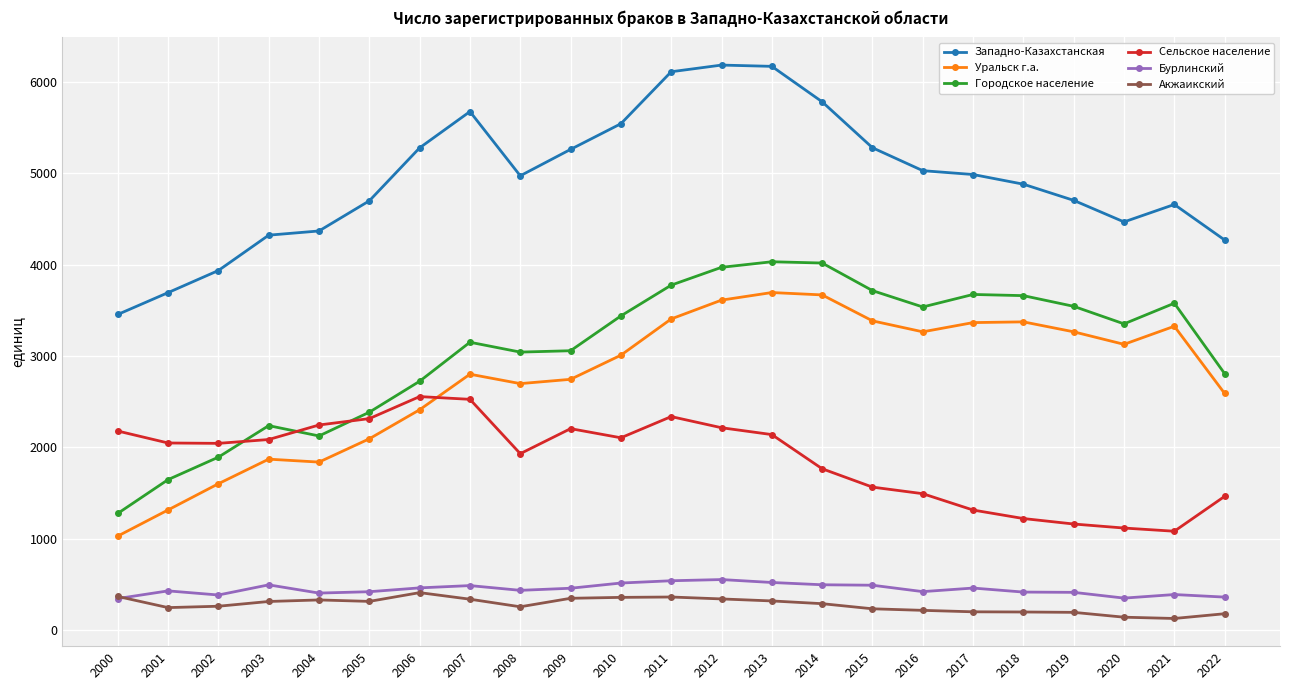

Count the number of categories in the chart.

23